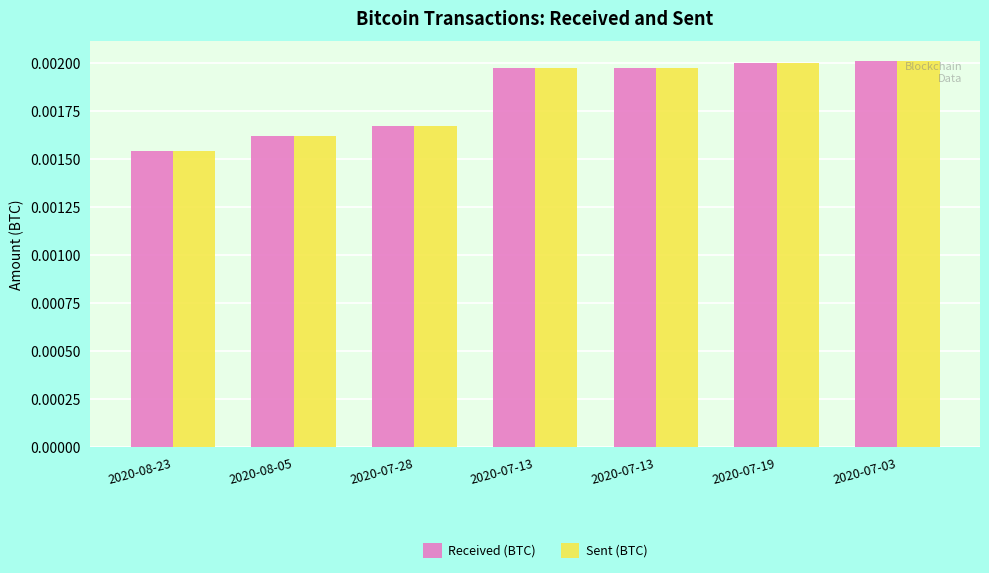

How many groups of bars are there?

7